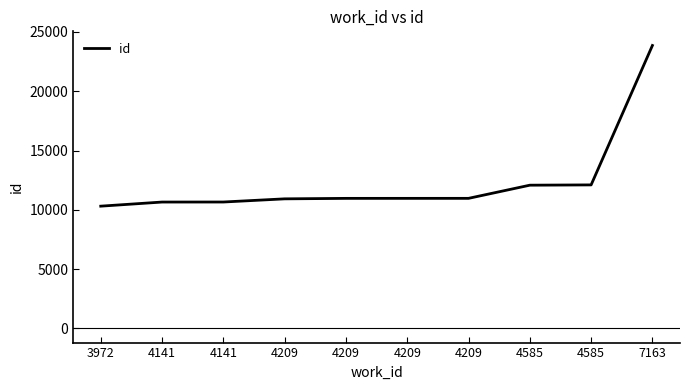

True or false: there are more than 0 points higher than both neighbors.

False